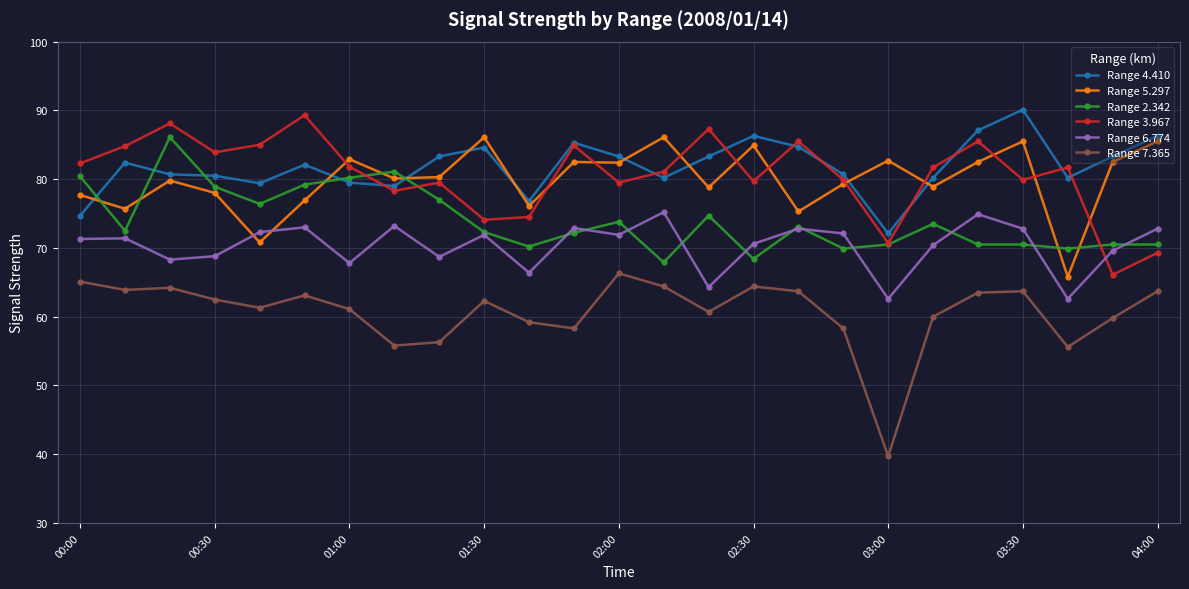

What is the value of the Range 2.342 point at the 10th from the left?

72.3